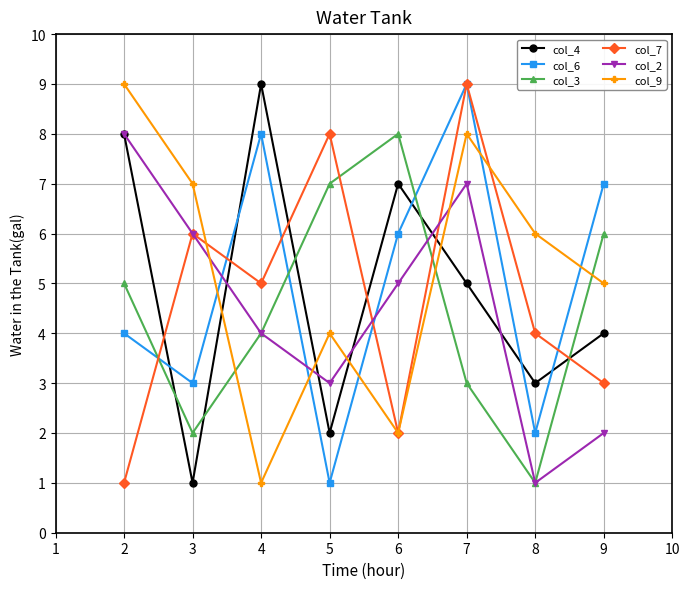

Where is col_4 nearest to the value 5?

7